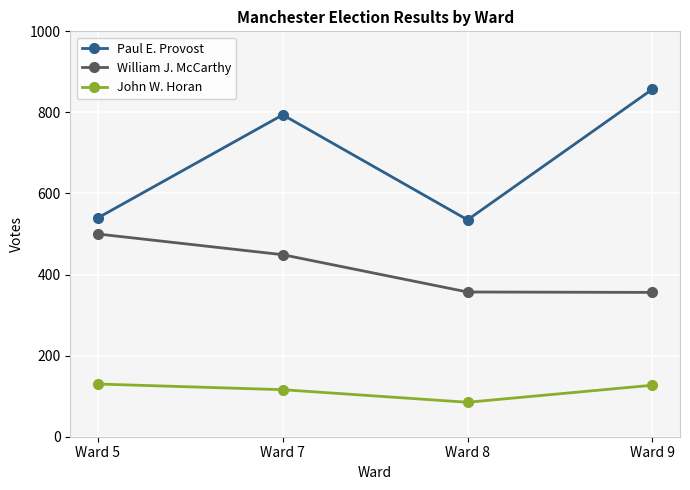

How many lines are shown in the chart?

3